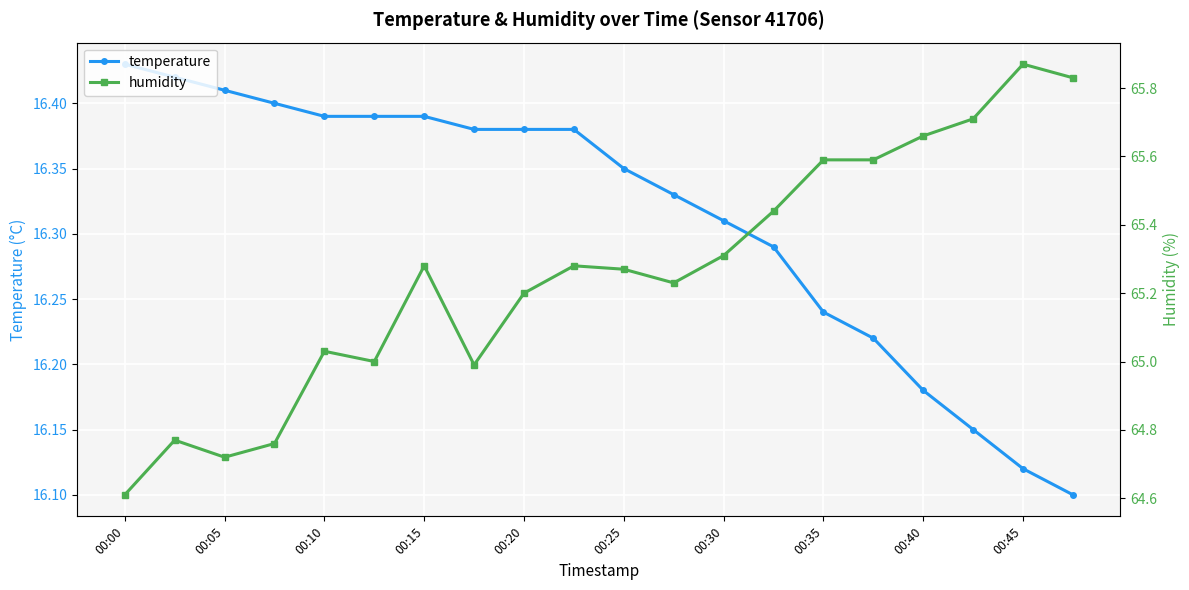

Reading left to right, transcribe all the data shown in this chart.

temperature: 16.4	16.4	16.4	16.4	16.4	16.4	16.4	16.4	16.4	16.4	16.4	16.3	16.3	16.3	16.2	16.2	16.2	16.1	16.1	16.1
humidity: 64.6	64.8	64.7	64.8	65.0	65.0	65.3	65.0	65.2	65.3	65.3	65.2	65.3	65.4	65.6	65.6	65.7	65.7	65.9	65.8